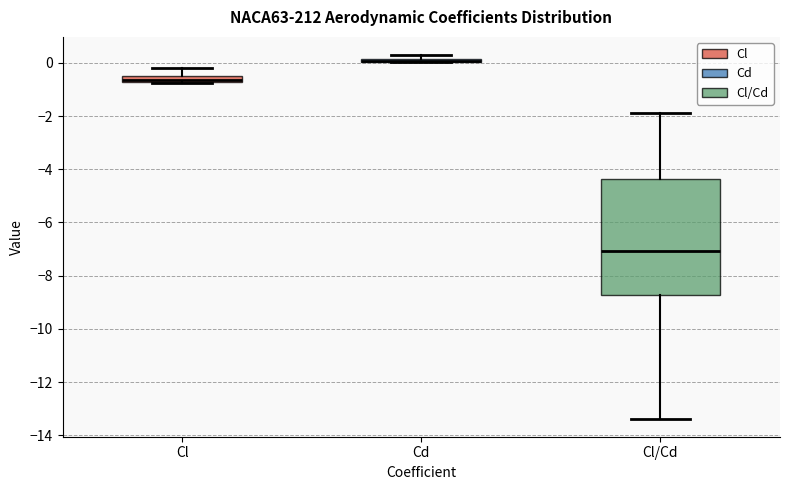

Where is the lower edge of the box for Cd on the y-axis? The values are not printed on the chart, so give them approximately, as read against the axis.

0.0